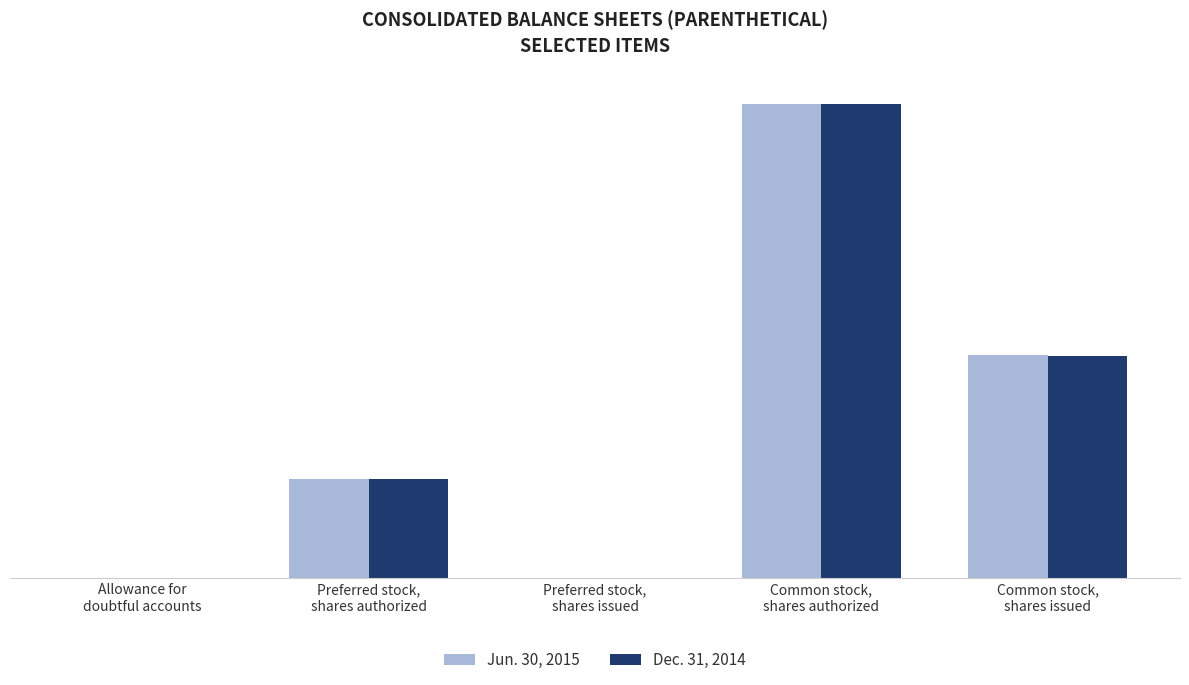

Reading left to right, list all the values displayed in this chart.

Jun. 30, 2015: 598	25000000	0	120000000	56482000
Dec. 31, 2014: 533	25000000	0	120000000	56187000